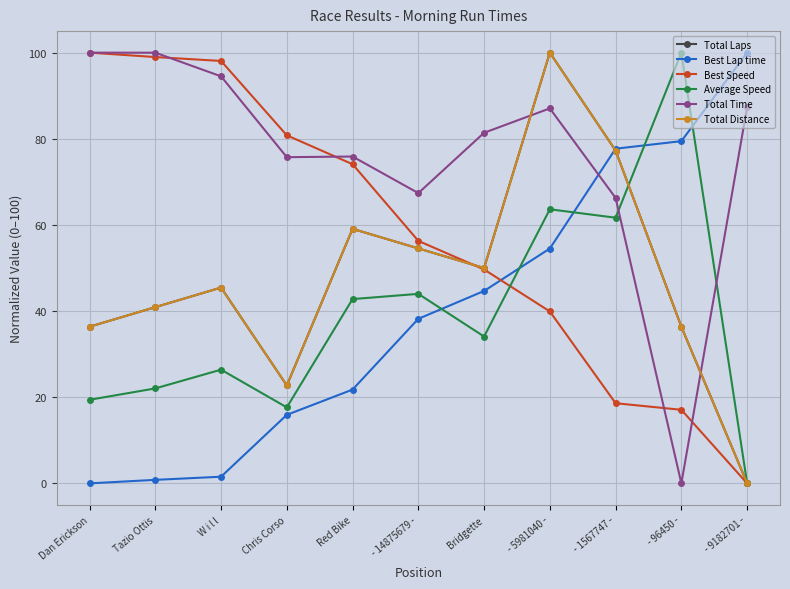

Which category has the highest value in the Average Speed series?

- 96450 -